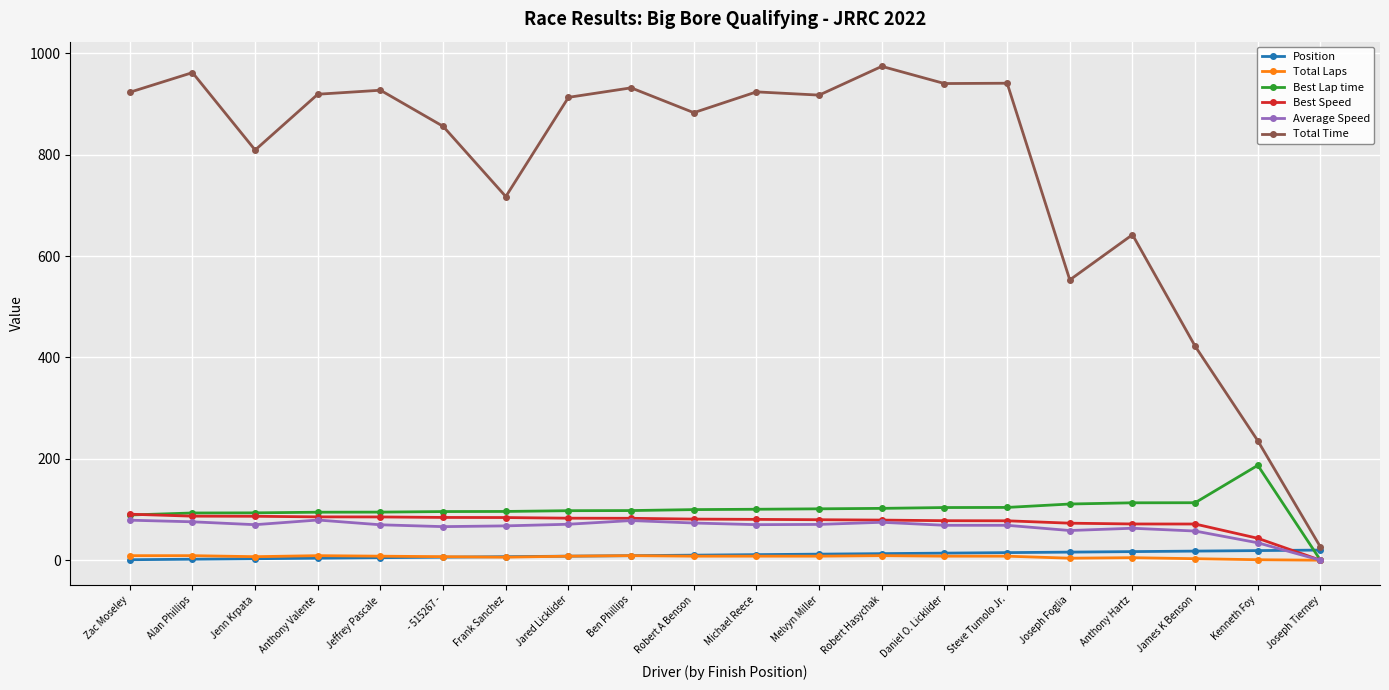

What is the value of the Best Lap time point at the 5th from the left?

94.9